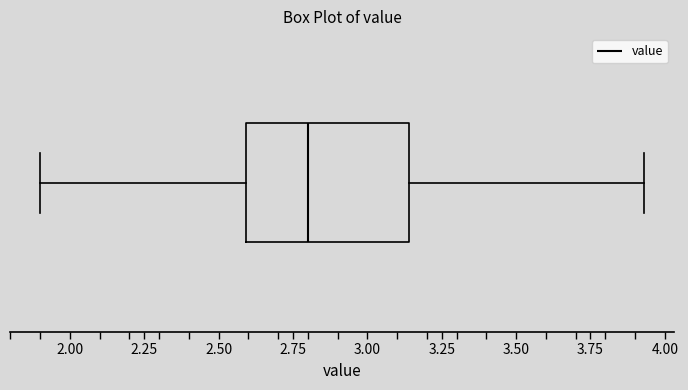

Where does the median line of the box sit on the x-axis? The values are not printed on the chart, so give them approximately, as read against the axis.

2.80